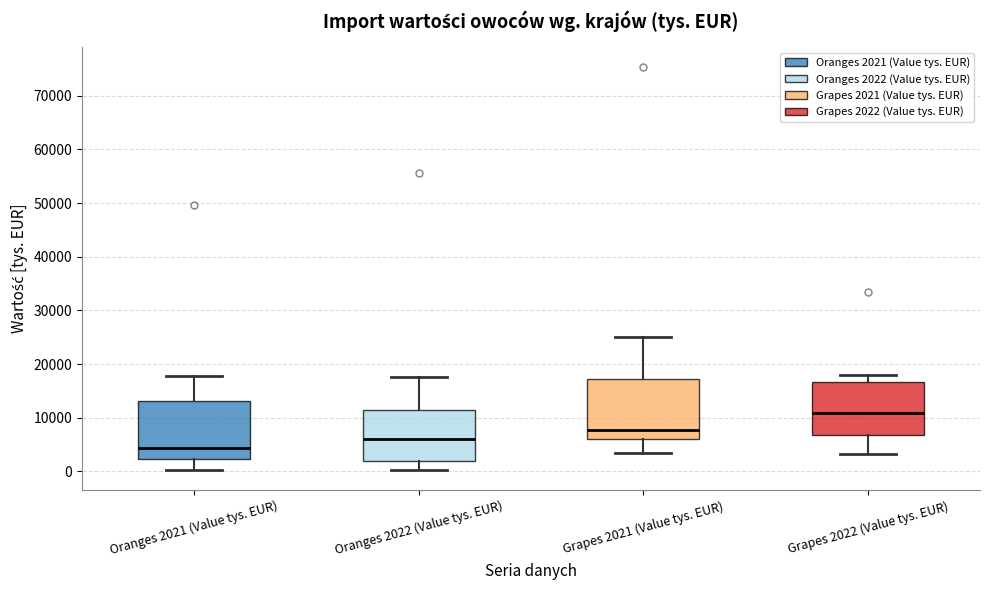

Reading left to right, read every box against the y-axis: the position of its median line, the range the box covers, and the ends of its whiskers. The values are not printed on the chart, so give them approximately, as read against the axis.

Oranges 2021 (Value tys. EUR): median 4000, box 2000 to 13000, whiskers 0 to 18000
Oranges 2022 (Value tys. EUR): median 6000, box 2000 to 12000, whiskers 0 to 18000
Grapes 2021 (Value tys. EUR): median 8000, box 6000 to 17000, whiskers 4000 to 25000
Grapes 2022 (Value tys. EUR): median 11000, box 7000 to 17000, whiskers 3000 to 18000